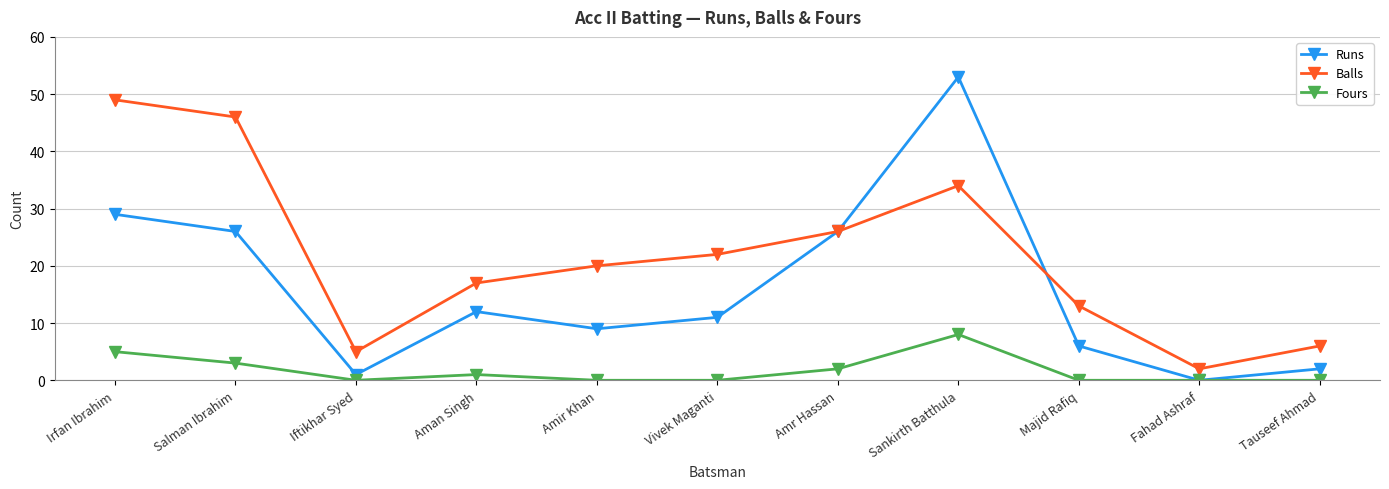

Reading left to right, what are all the values shown in this chart?

Runs: 29	26	1	12	9	11	26	53	6	0	2
Balls: 49	46	5	17	20	22	26	34	13	2	6
Fours: 5	3	0	1	0	0	2	8	0	0	0